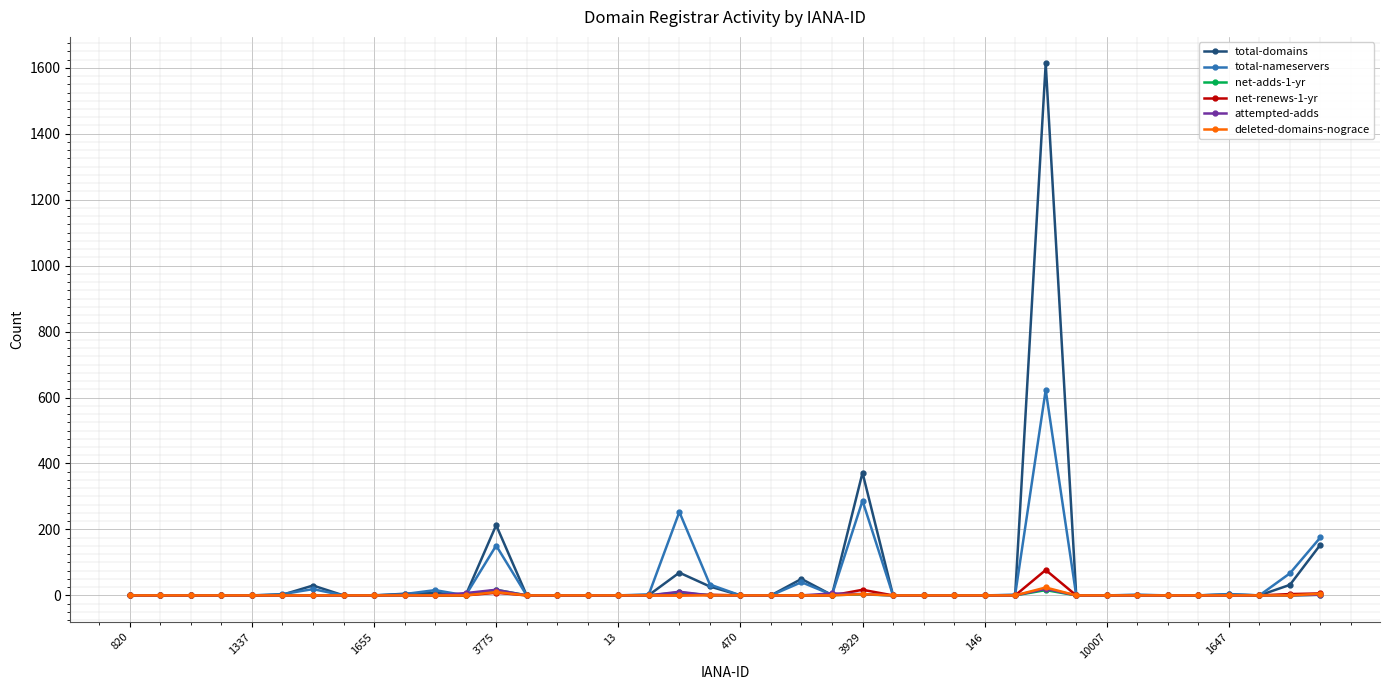

Which series has the largest total across all categories?

total-domains